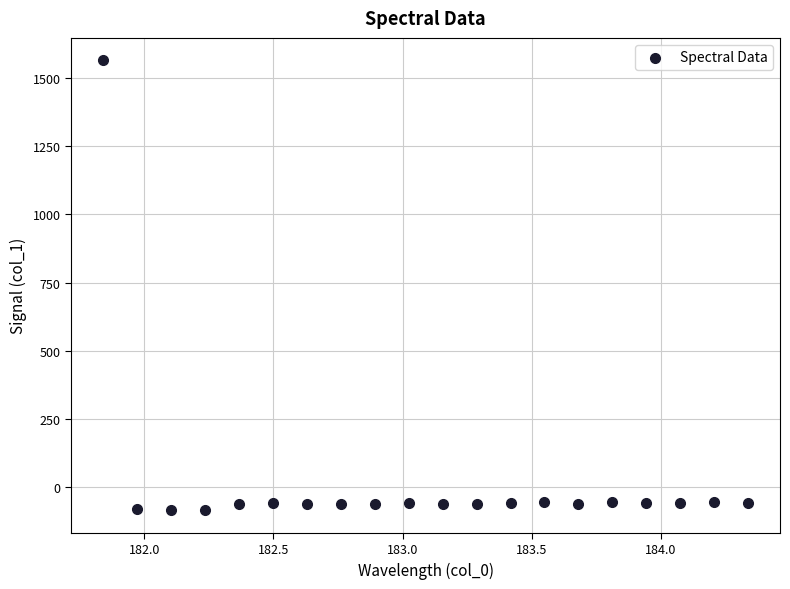

What is the range of Y values (max minus min)?

1650.7